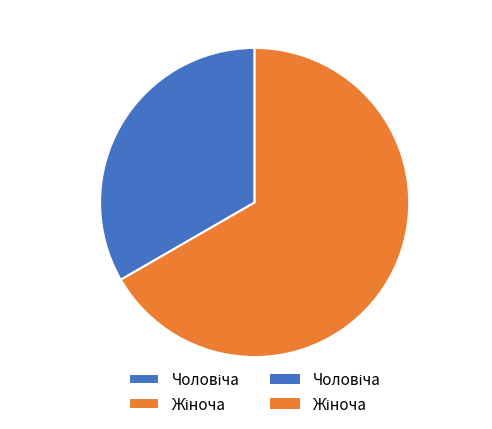

Does any single category account for the majority?

Yes